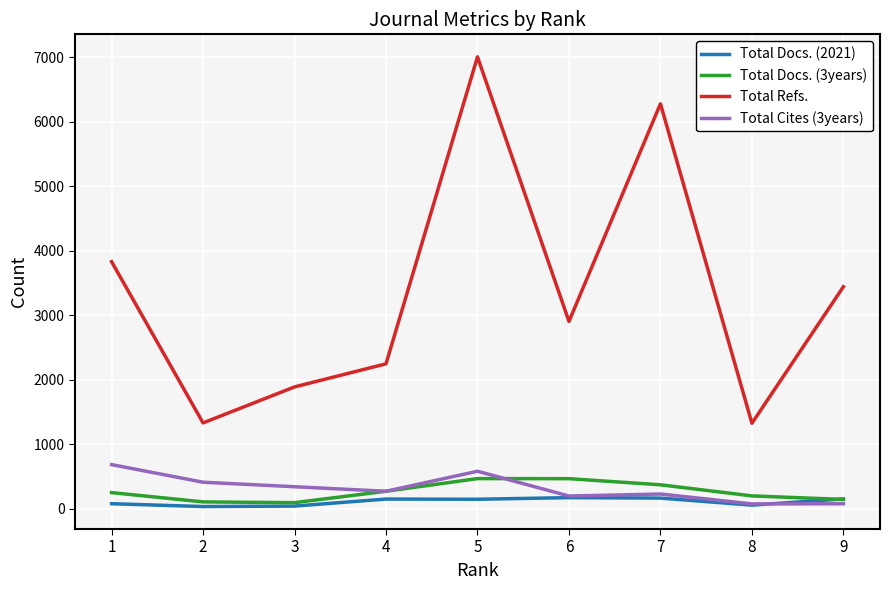

True or false: Total Refs. and Total Cites (3years) cross at least once.

False